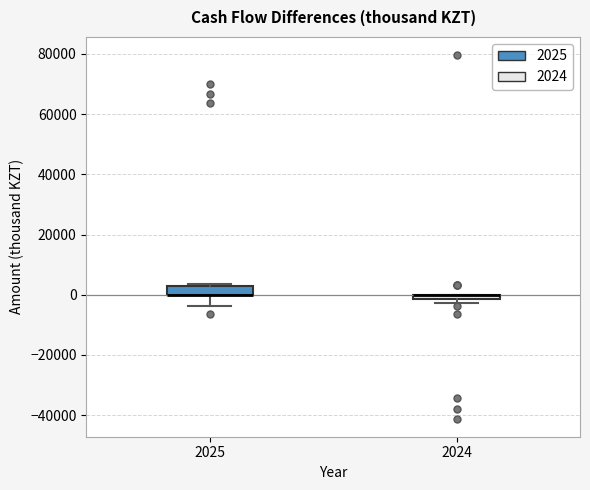

Where is the upper edge of the box at x = 2024 on the y-axis? The values are not printed on the chart, so give them approximately, as read against the axis.

0